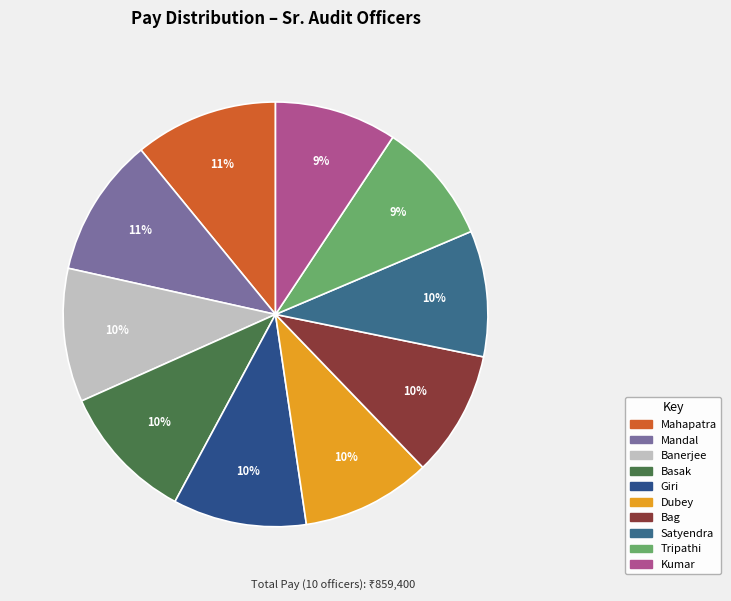

Which slice is the largest?

Pradip Kumar Mahapatra